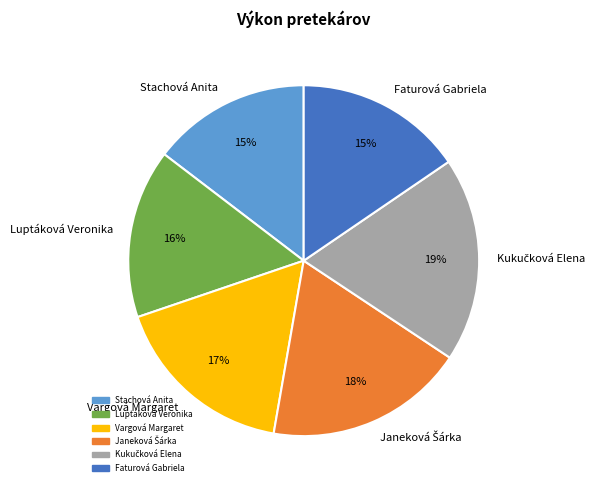

Do Luptáková Veronika and Vargová Margaret together represent more than half of the pie?

No